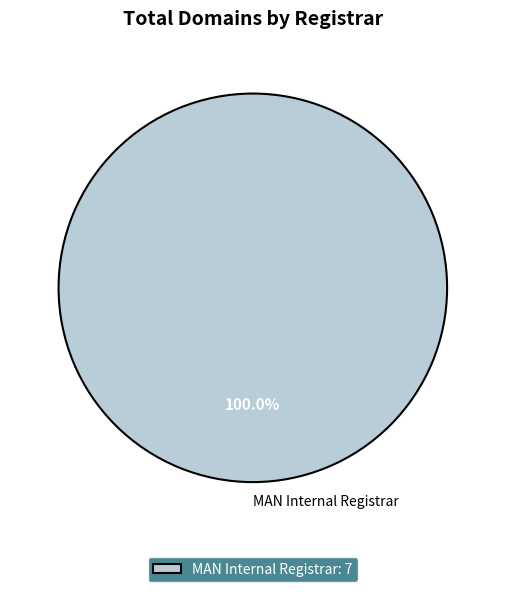

Count the number of slices in the pie.

1